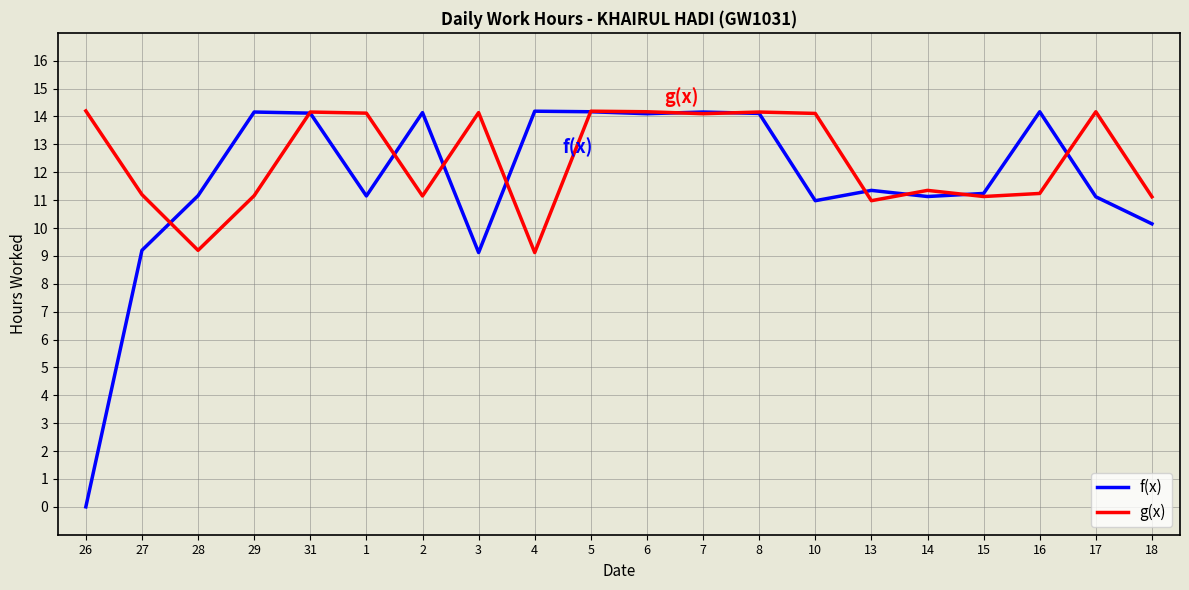

True or false: f(x) has a value of 2.6 at 17.

False